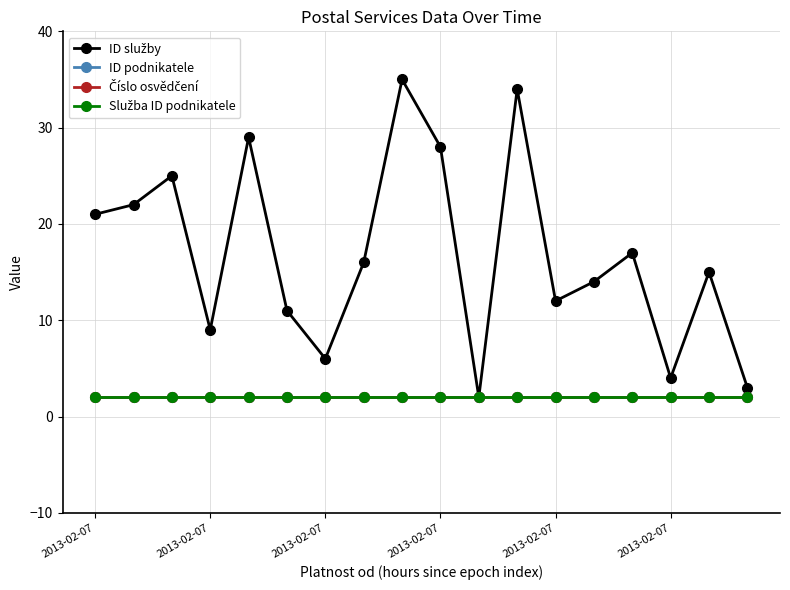

Does the chart have visible grid lines?

Yes